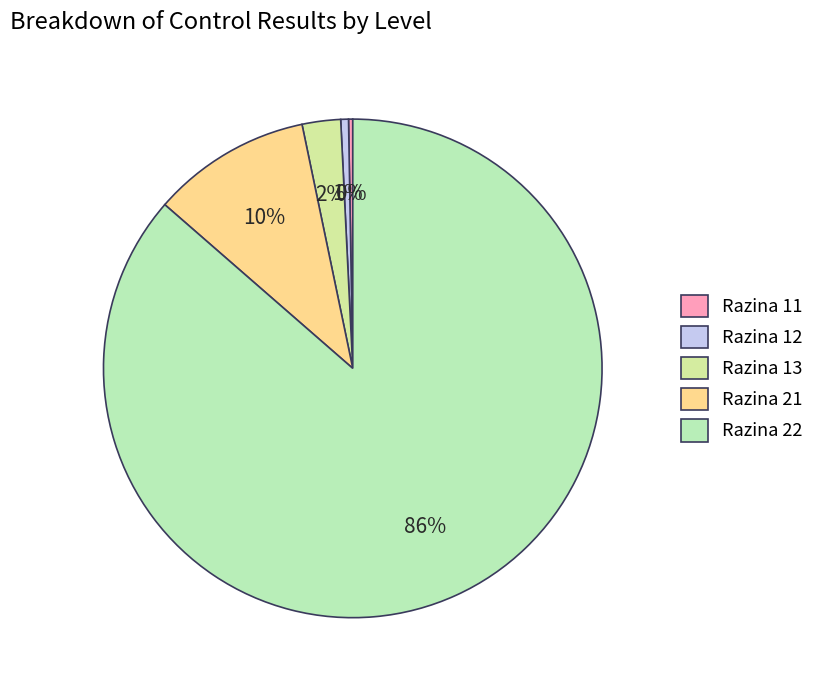

To the nearest percent, what is the difference between the largest and smallest slice percentages?

86%